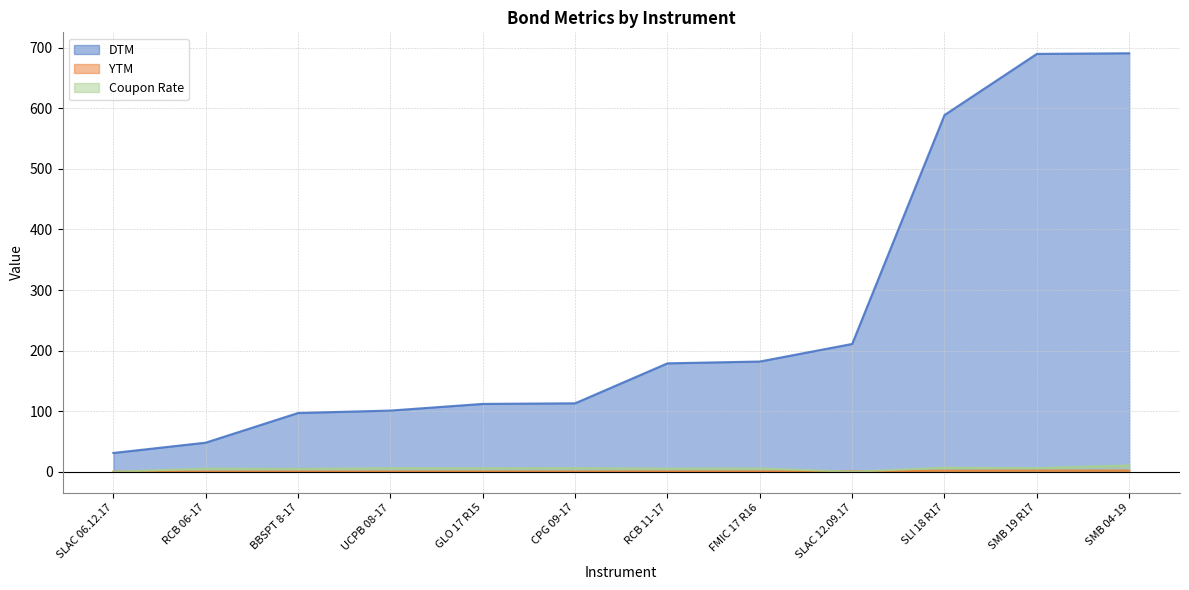

The value of DTM at FMIC 17 R16 is 125.9. True or false?

False